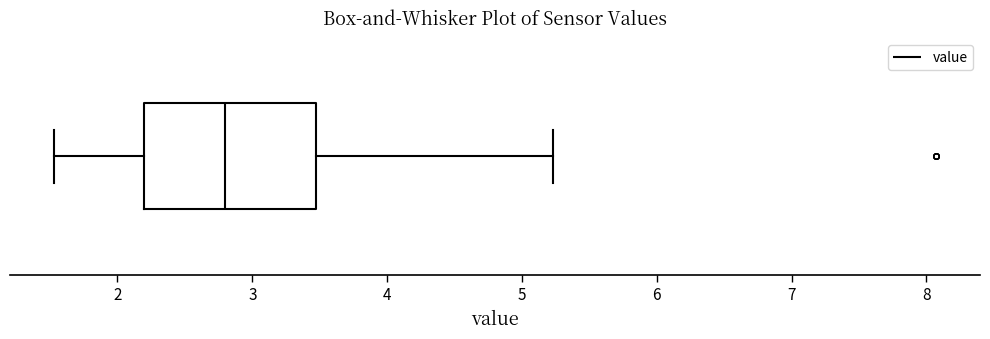

Read this box plot against the x-axis: the position of the median line, the range covered by the box, and the ends of both whiskers. The values are not printed on the chart, so give them approximately, as read against the axis.

median 2.8, box 2.2 to 3.5, whiskers 1.5 to 5.2